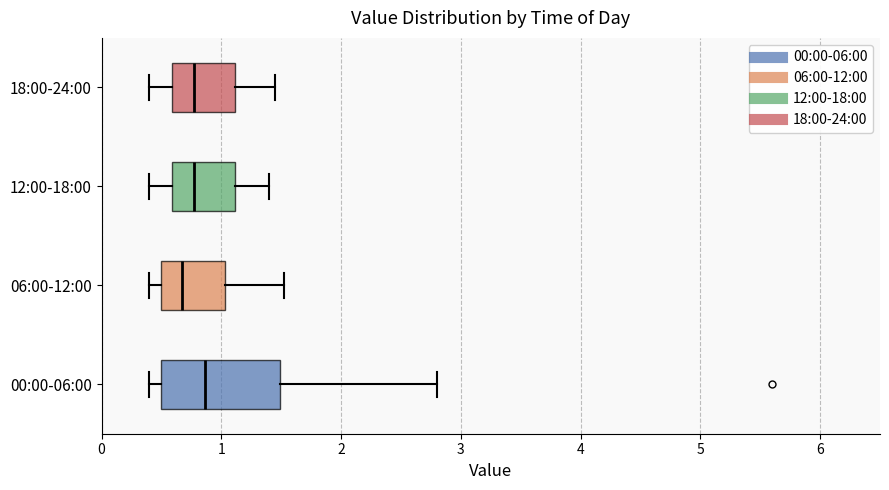

Reading bottom to top, transcribe this box plot: for each box, give where its median line is, the range the box spans, and where its two whiskers end, as read against the x-axis. The values are not printed on the chart, so give them approximately, as read against the axis.

00:00-06:00: median 0.9, box 0.5 to 1.5, whiskers 0.4 to 2.8
06:00-12:00: median 0.7, box 0.5 to 1.0, whiskers 0.4 to 1.5
12:00-18:00: median 0.8, box 0.6 to 1.1, whiskers 0.4 to 1.4
18:00-24:00: median 0.8, box 0.6 to 1.1, whiskers 0.4 to 1.5